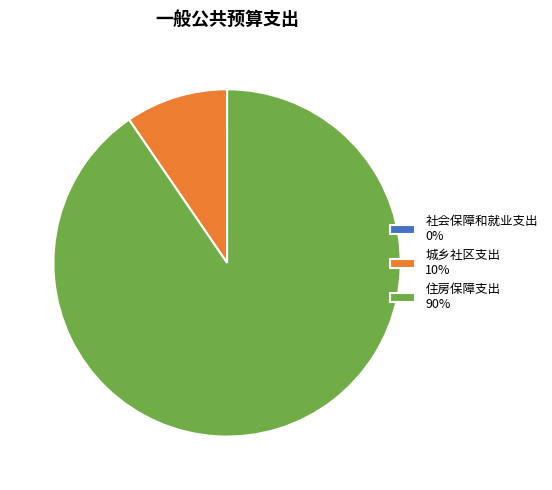

What is the majority slice?

住房保障支出